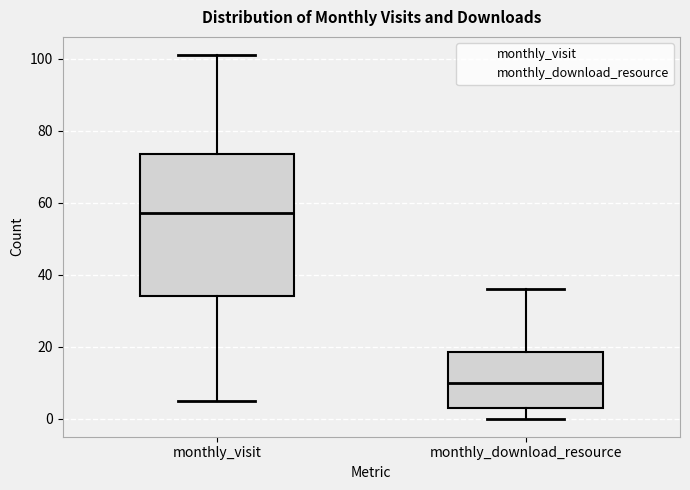

Reading left to right, read every box against the y-axis: the position of its median line, the range the box covers, and the ends of its whiskers. The values are not printed on the chart, so give them approximately, as read against the axis.

monthly_visit: median 58, box 34 to 74, whiskers 6 to 102
monthly_download_resource: median 10, box 4 to 18, whiskers 0 to 36